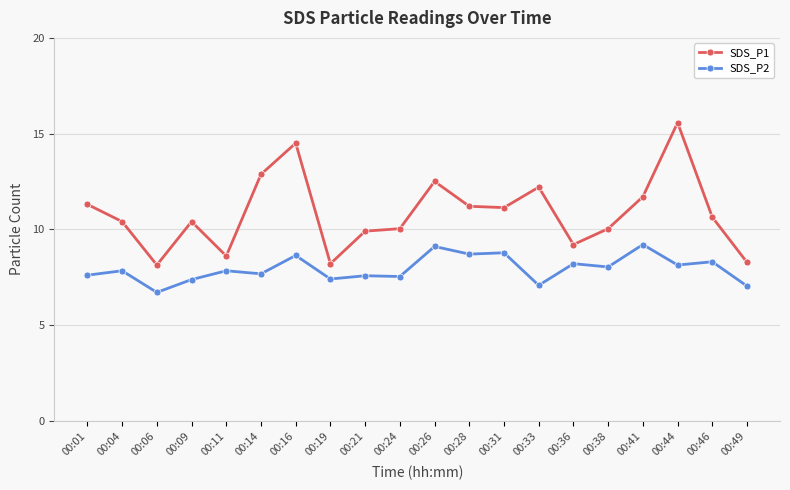

How many data points does each series have?

20